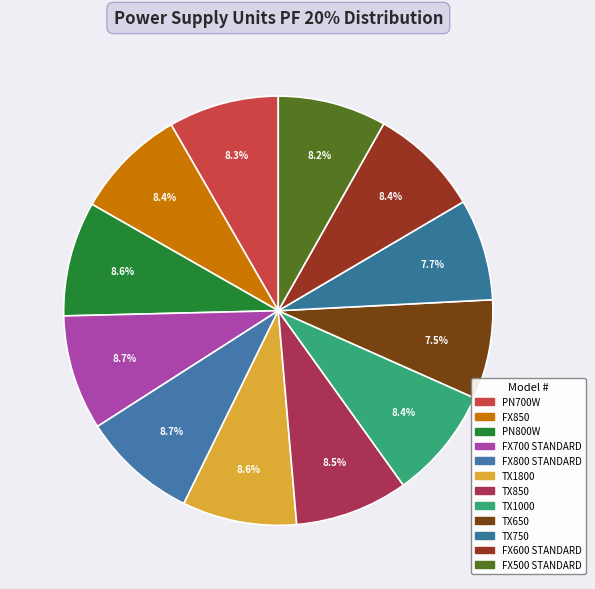

Does any single category account for the majority?

No